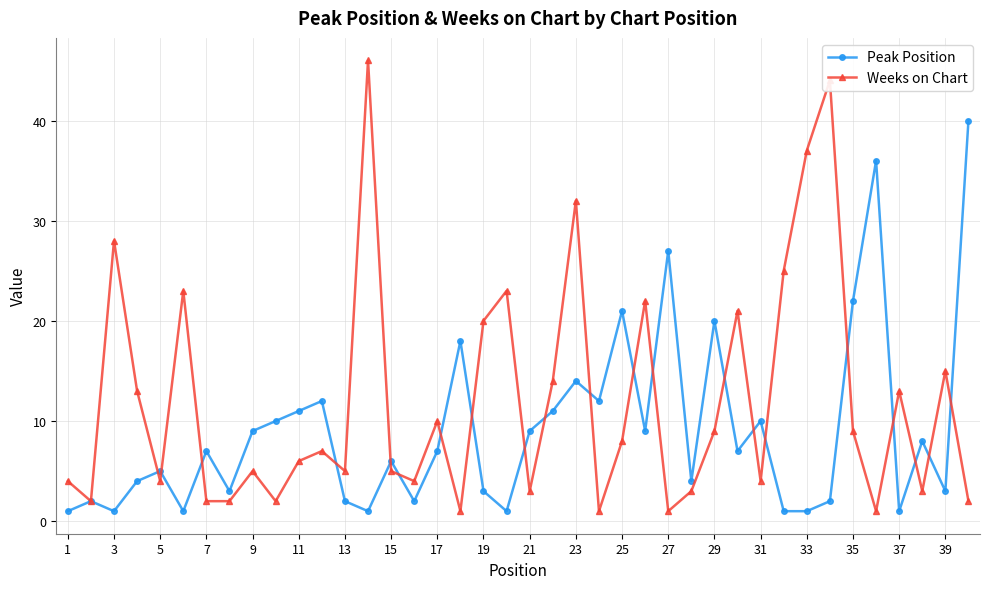

Which series has the largest total across all categories?

Weeks on Chart